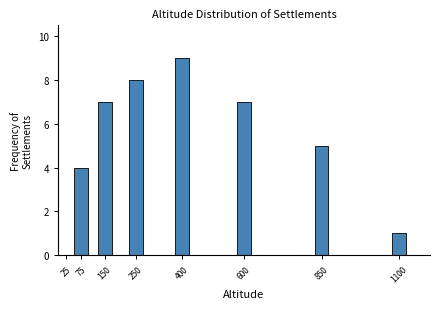

Reading left to right, what are all the values shown in this chart?

25=0	75=4	150=7	250=8	400=9	600=7	850=5	1100=1